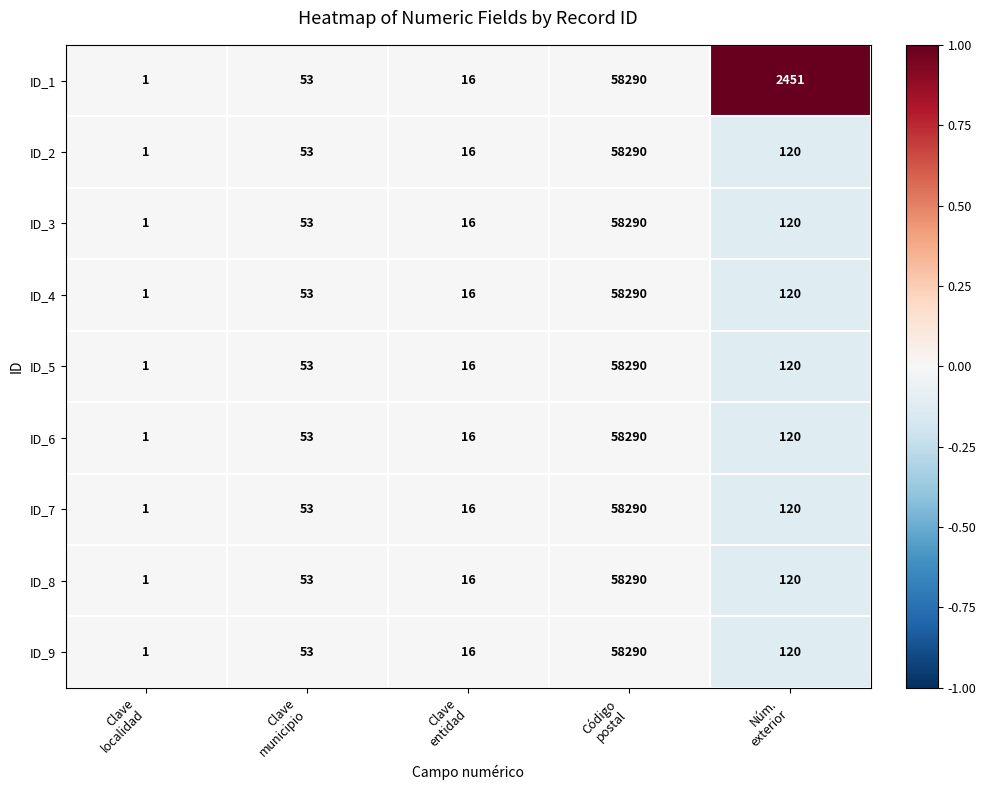

How many data points does each series have?

5